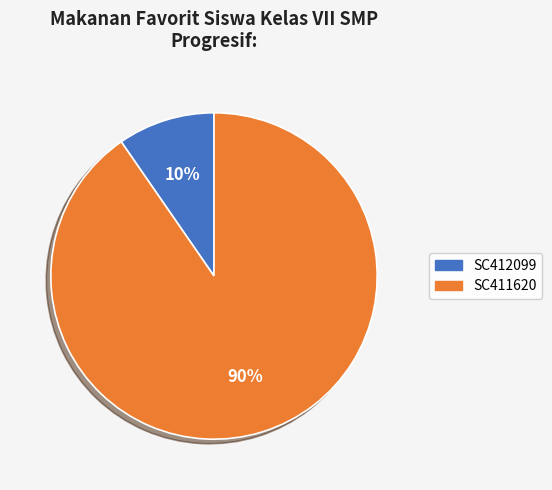

What is the ratio of the value at SC412099 to the value at SC411620?

0.1